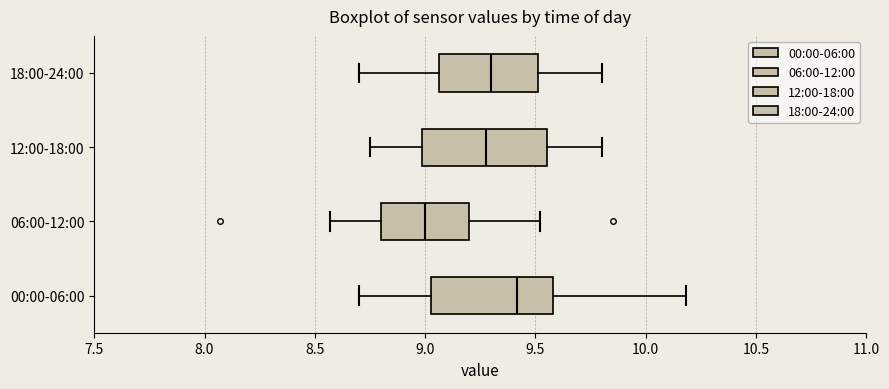

Which box's median line is the furthest to the left?

06:00-12:00